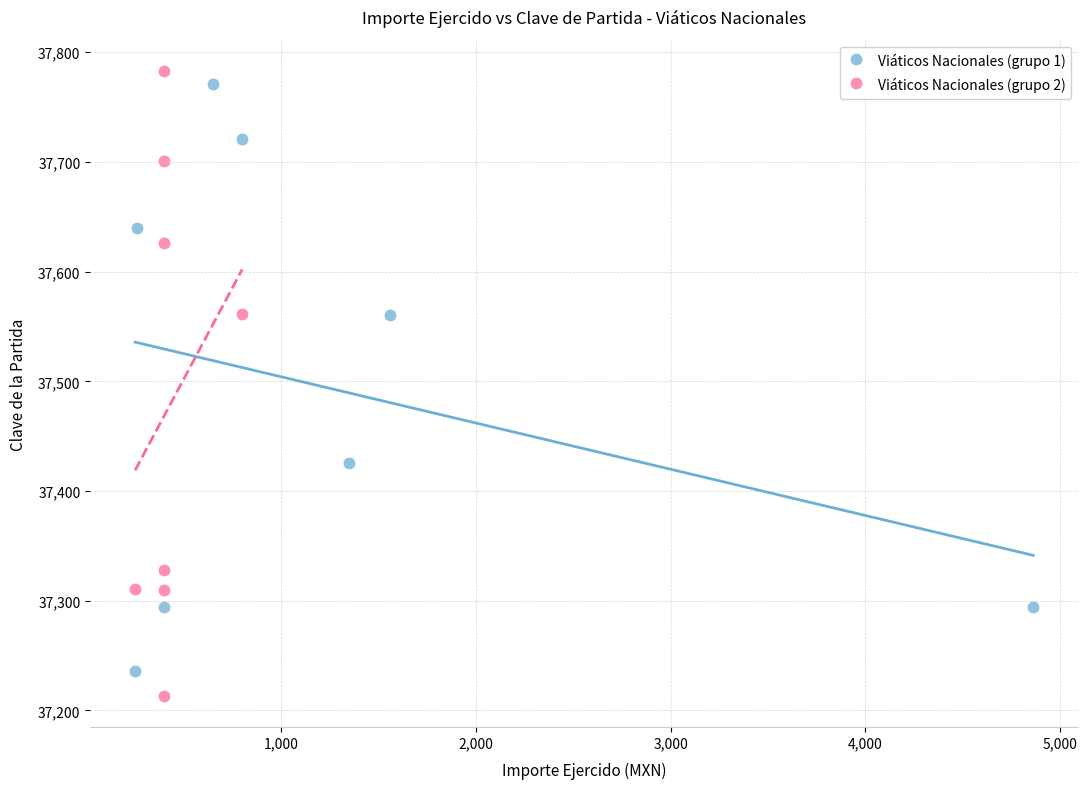

Which series has the widest spread of Y values?

Viáticos Nacionales (grupo 2)